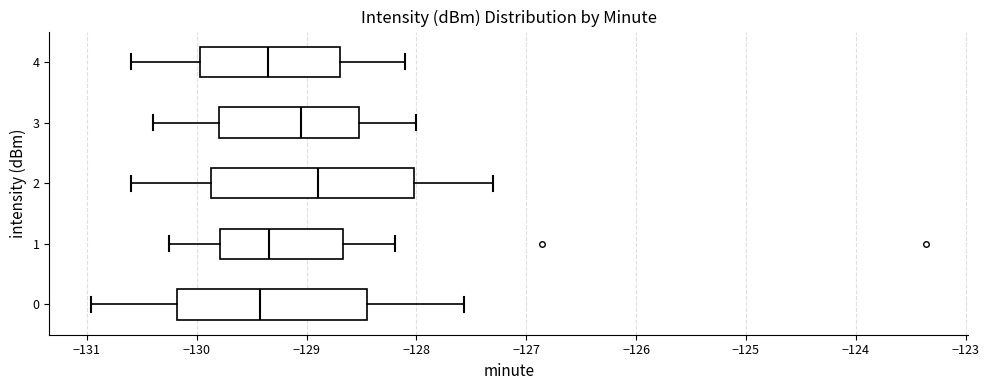

Which box's median line is the furthest to the right?

2